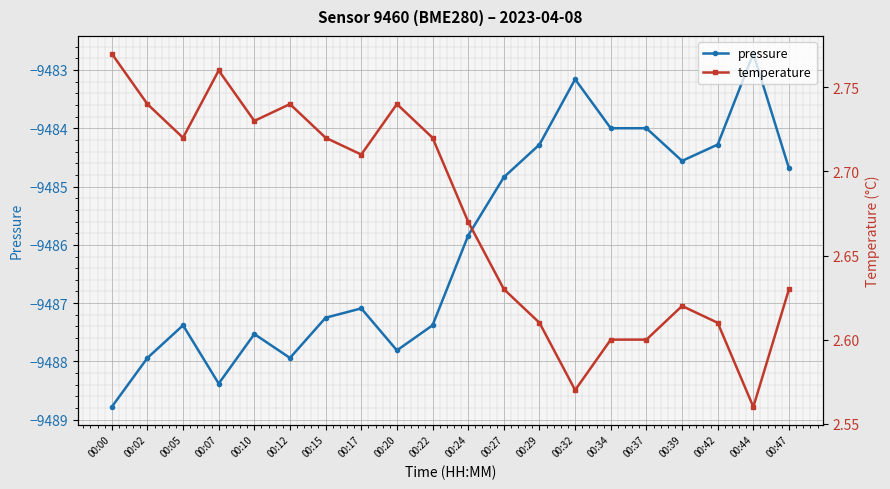

How many interior local peaks does the pressure series have?

5